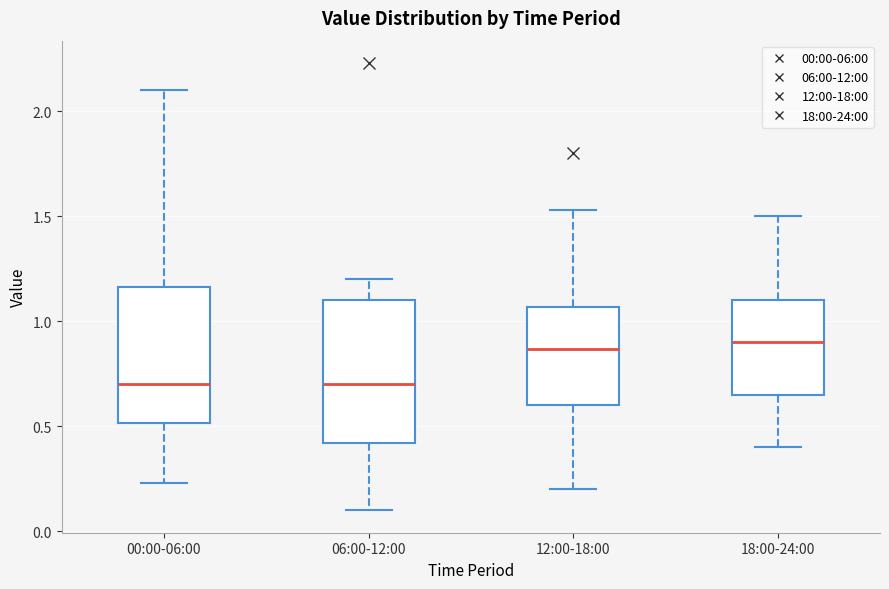

Reading left to right, transcribe this box plot: for each box, give where its median line is, the range the box spans, and where its two whiskers end, as read against the y-axis. The values are not printed on the chart, so give them approximately, as read against the axis.

00:00-06:00: median 0.70, box 0.50 to 1.15, whiskers 0.25 to 2.10
06:00-12:00: median 0.70, box 0.40 to 1.10, whiskers 0.10 to 1.20
12:00-18:00: median 0.85, box 0.60 to 1.05, whiskers 0.20 to 1.55
18:00-24:00: median 0.90, box 0.65 to 1.10, whiskers 0.40 to 1.50